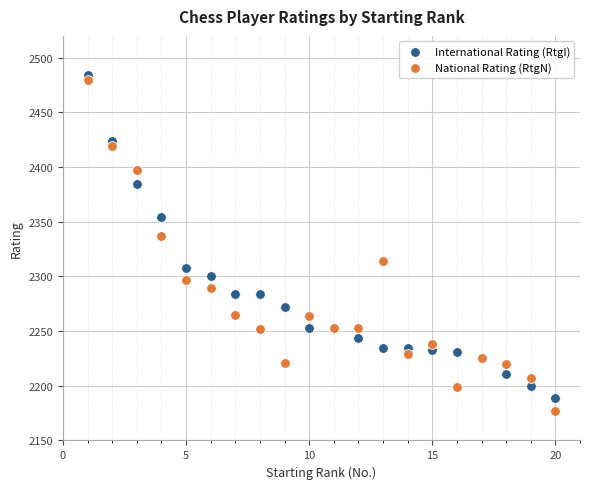

Which series reaches the minimum Y coordinate?

National Rating (RtgN)